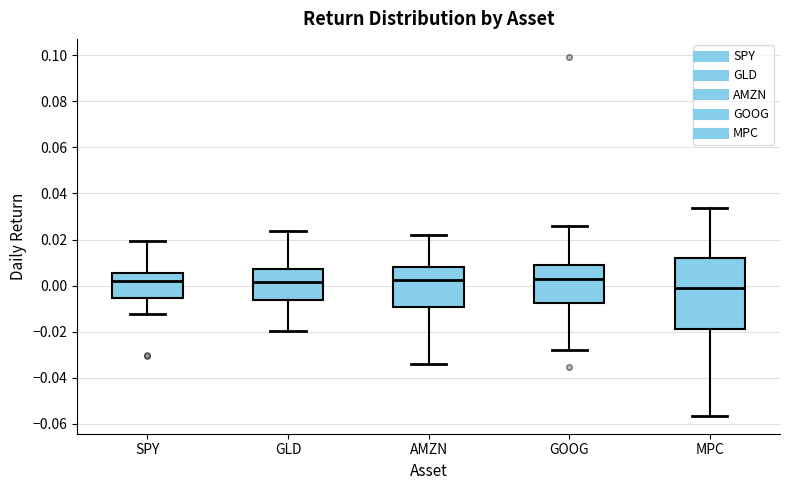

Reading left to right, transcribe this box plot: for each box, give where its median line is, the range the box spans, and where its two whiskers end, as read against the y-axis. The values are not printed on the chart, so give them approximately, as read against the axis.

SPY: median 0.002, box -0.006 to 0.006, whiskers -0.012 to 0.020
GLD: median 0.002, box -0.006 to 0.008, whiskers -0.020 to 0.024
AMZN: median 0.002, box -0.010 to 0.008, whiskers -0.034 to 0.022
GOOG: median 0.002, box -0.008 to 0.008, whiskers -0.028 to 0.026
MPC: median -0.002, box -0.018 to 0.012, whiskers -0.056 to 0.034